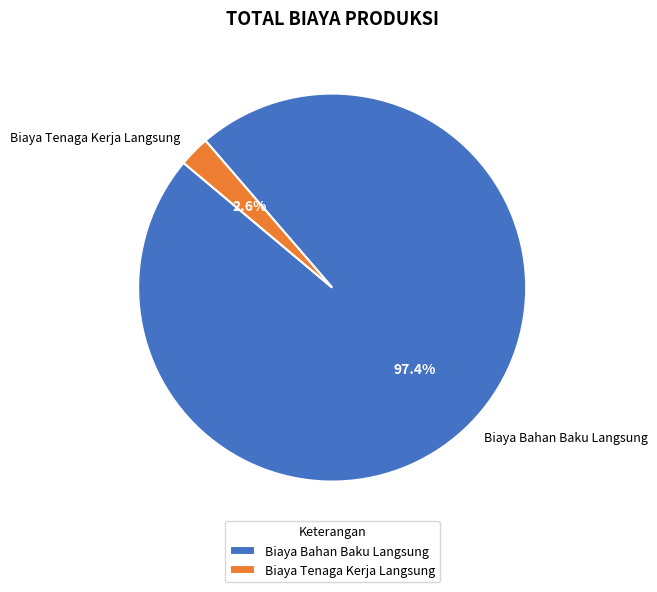

Is the sum of Biaya Bahan Baku Langsung and Biaya Tenaga Kerja Langsung greater than half?

Yes